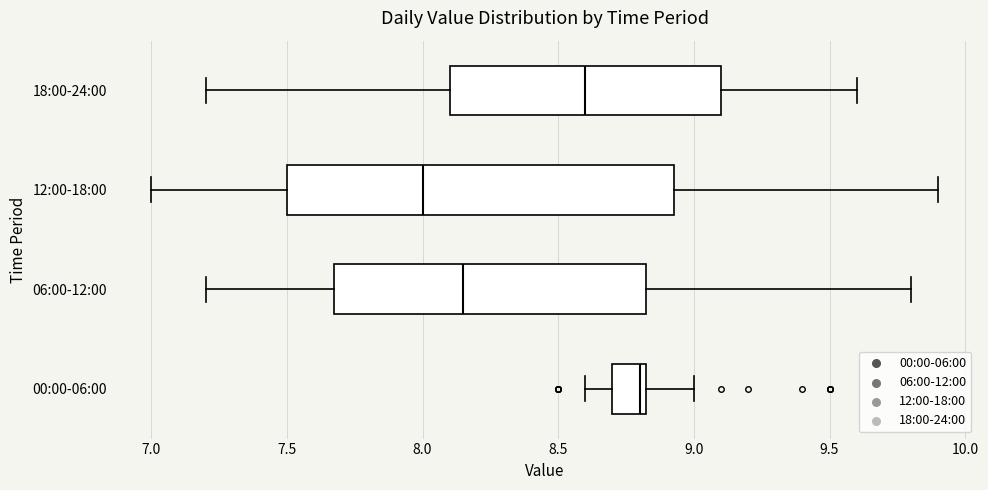

Which box's median line is the furthest to the left?

12:00-18:00